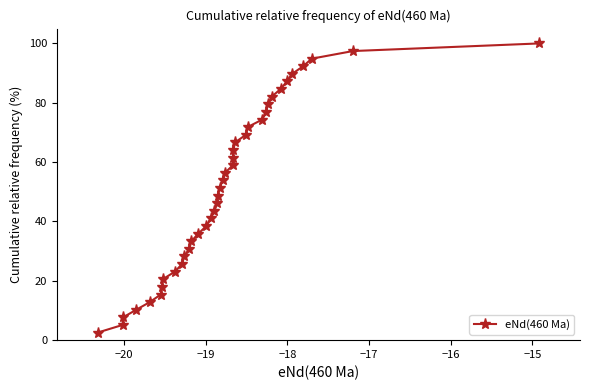

Reading right to left, extract all data points from this chart.

100.0	97.4	94.9	92.3	89.7	87.2	84.6	82.1	79.5	76.9	74.4	71.8	69.2	66.7	64.1	61.5	59.0	56.4	53.8	51.3	48.7	46.2	43.6	41.0	38.5	35.9	33.3	30.8	28.2	25.6	23.1	20.5	17.9	15.4	12.8	10.3	7.7	5.1	2.6